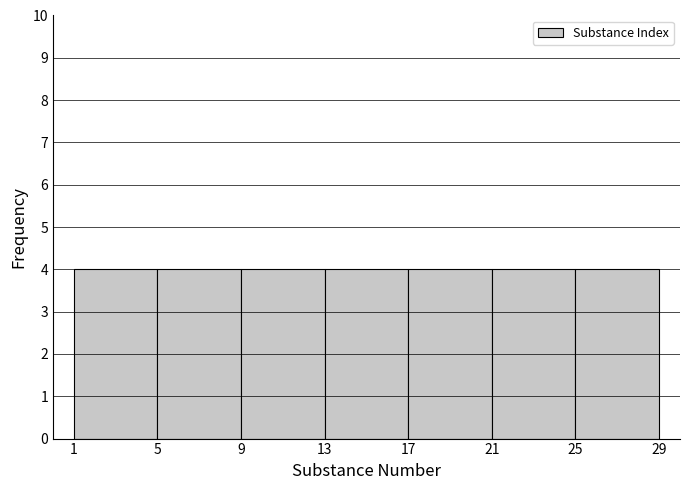

Reading left to right, transcribe this chart: for each bar, give the range it covers on the x-axis and its height. The values are not printed on the chart, so give them approximately, as read against the axis.

1 to 5: 4
5 to 9: 4
9 to 13: 4
13 to 17: 4
17 to 21: 4
21 to 25: 4
25 to 29: 4